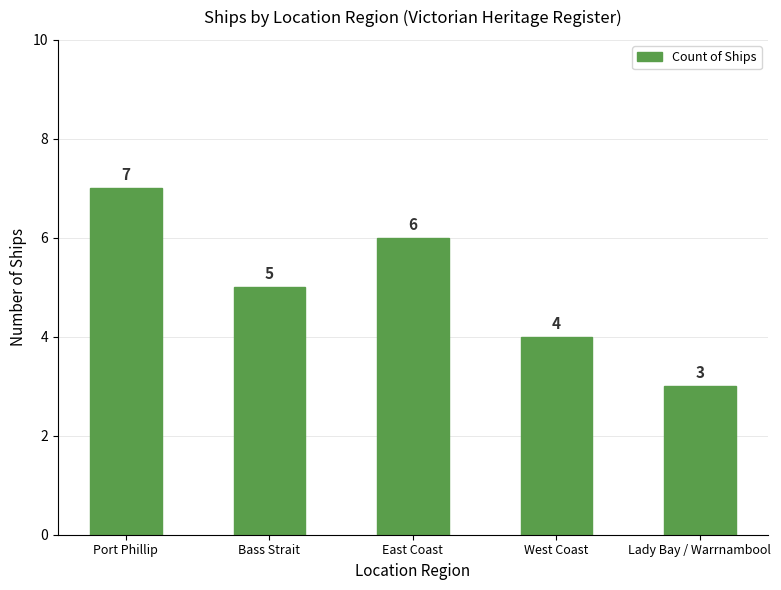

What is the value of the 4th bar from the left?

4